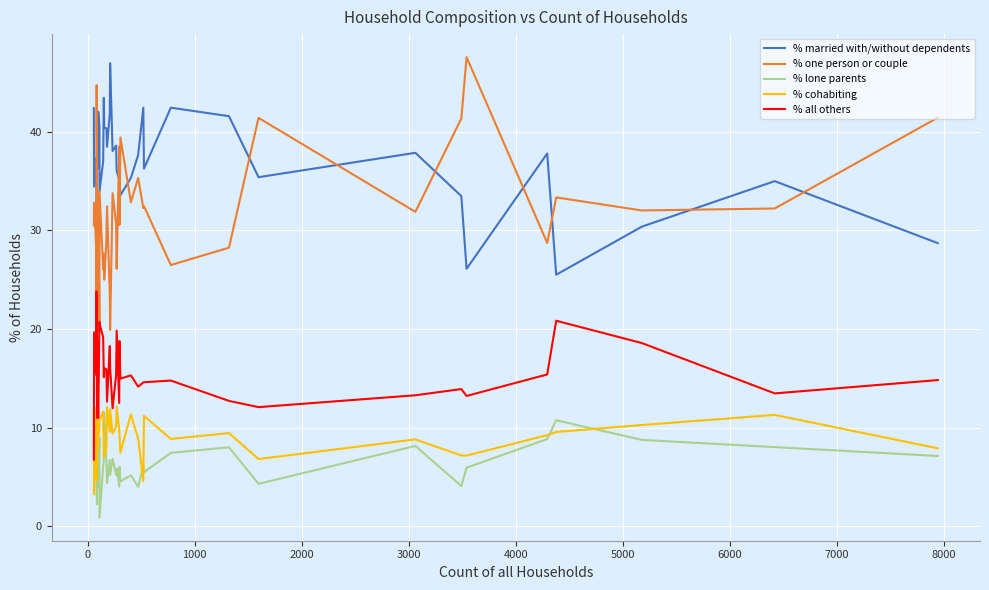

How many data points in % cohabiting are above 9?

23